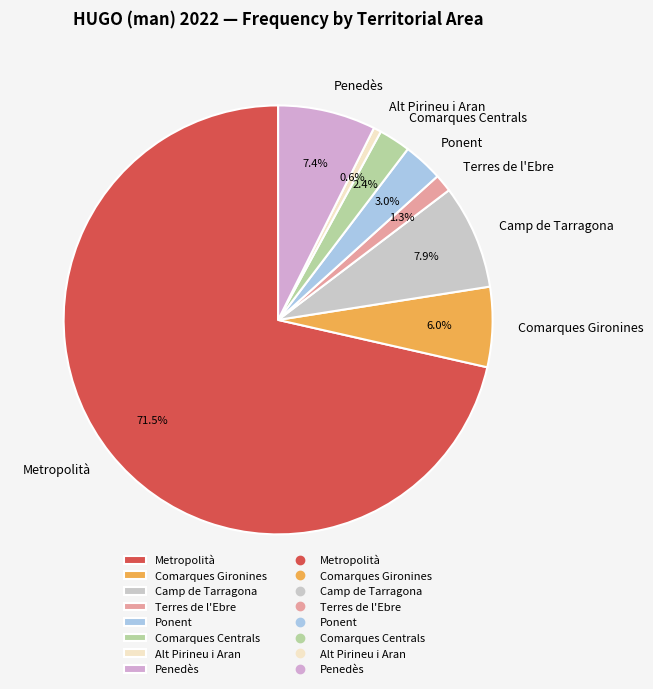

Is the sum of Alt Pirineu i Aran and Metropolità greater than half?

Yes